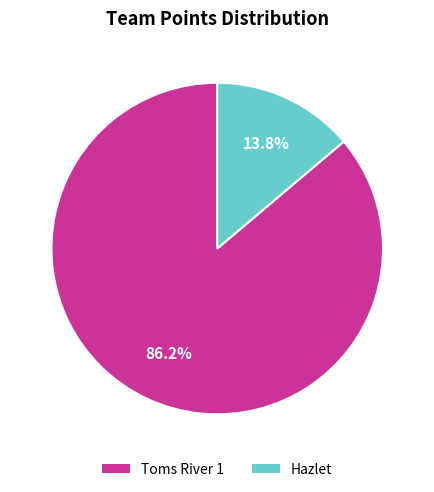

Is Hazlet the majority of the pie?

No